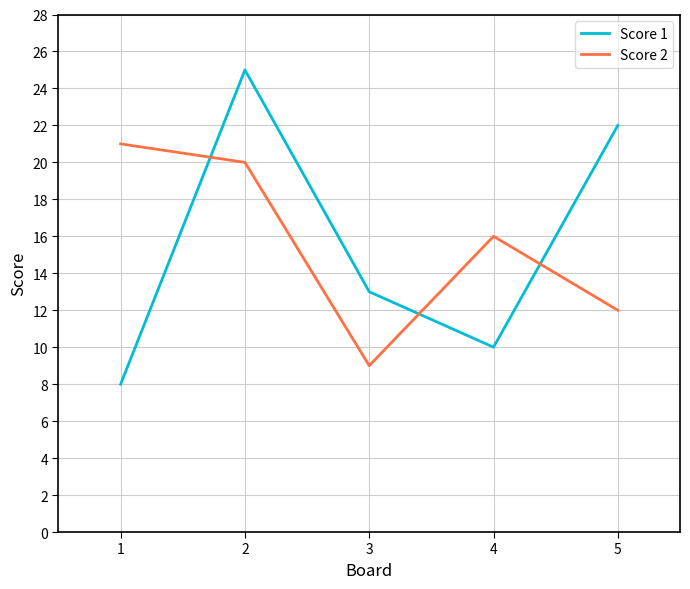

What is the difference between the maximum and minimum values in the Score 1 series?

17